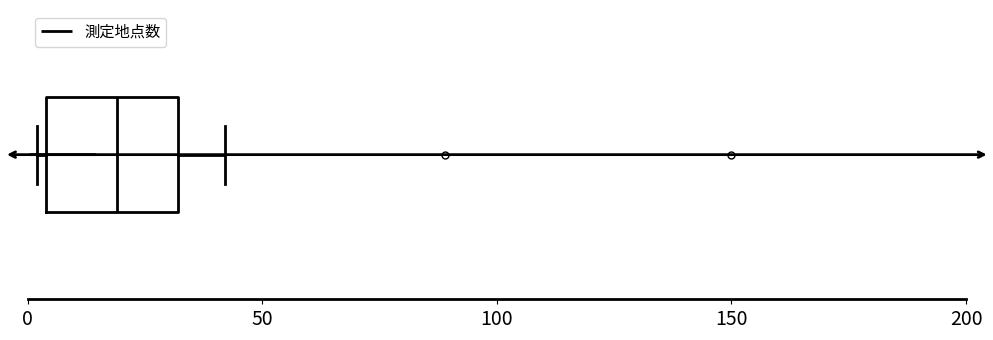

Transcribe this box plot: give where the median line is, the range the box spans, and where the two whiskers end, as read against the x-axis. The values are not printed on the chart, so give them approximately, as read against the axis.

median 20, box 5 to 30, whiskers 0 to 40